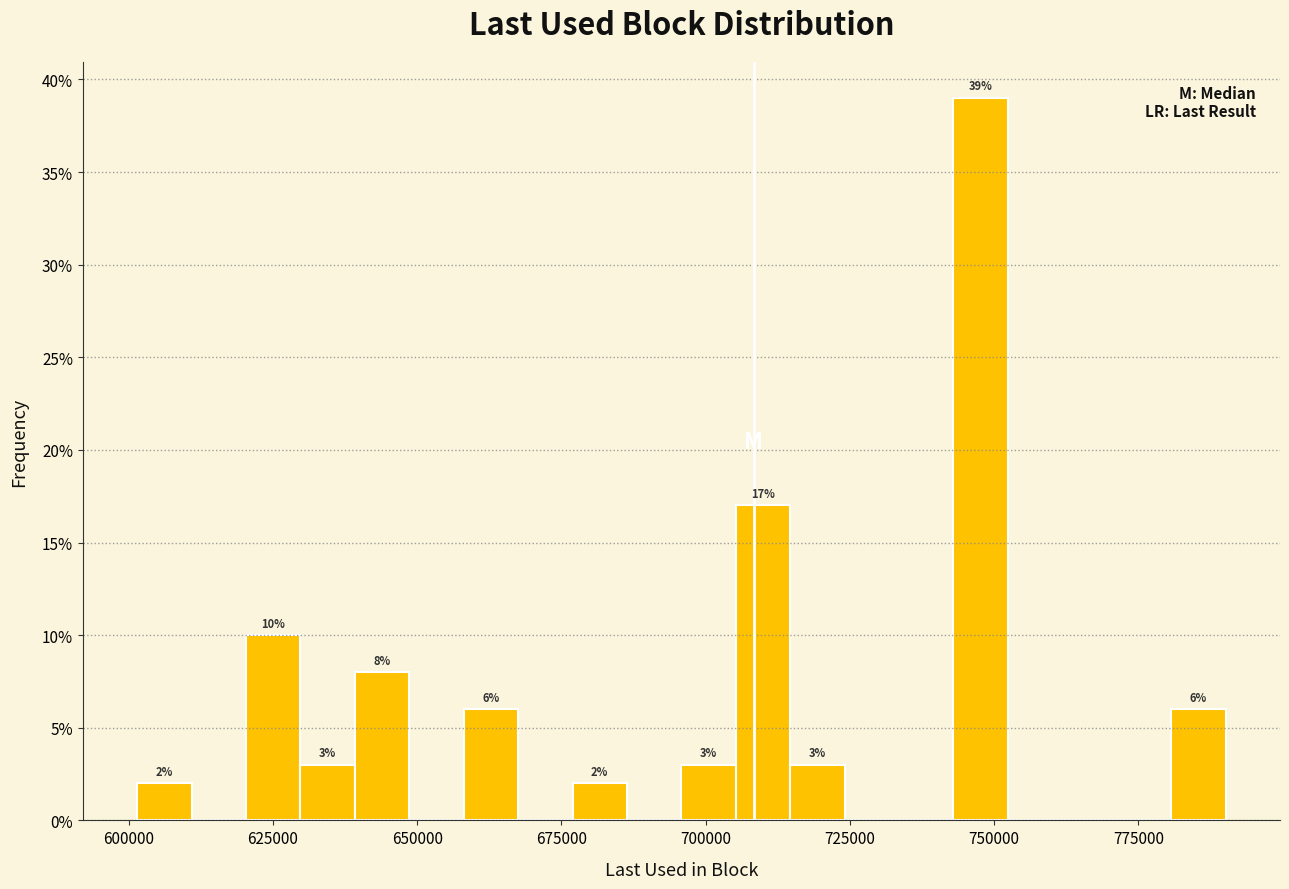

Read against the x-axis, roughly where is the centre of the tallest bar?

750000